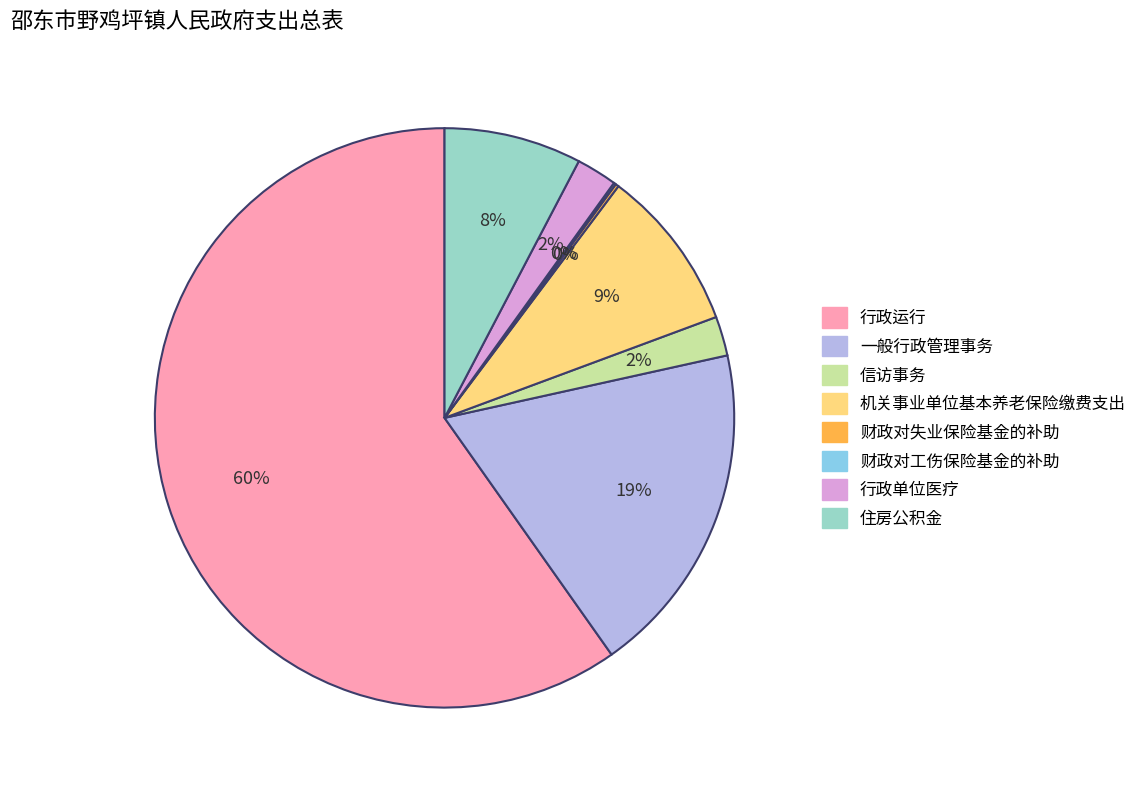

True or false: 行政单位医疗 accounts for 9% of the total.

False